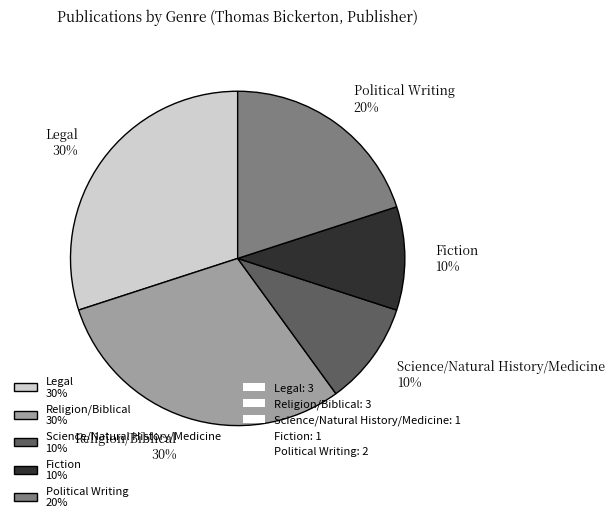

How many segments does this pie chart have?

5